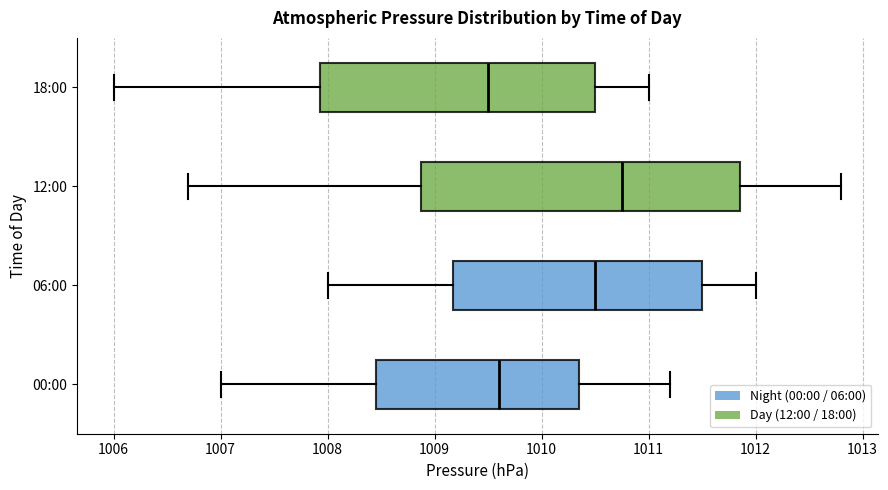

Reading bottom to top, transcribe this box plot: for each box, give where its median line is, the range the box spans, and where its two whiskers end, as read against the x-axis. The values are not printed on the chart, so give them approximately, as read against the axis.

00:00: median 1009.6, box 1008.5 to 1010.4, whiskers 1007.0 to 1011.2
06:00: median 1010.5, box 1009.2 to 1011.5, whiskers 1008.0 to 1012.0
12:00: median 1010.8, box 1008.9 to 1011.9, whiskers 1006.7 to 1012.8
18:00: median 1009.5, box 1007.9 to 1010.5, whiskers 1006.0 to 1011.0